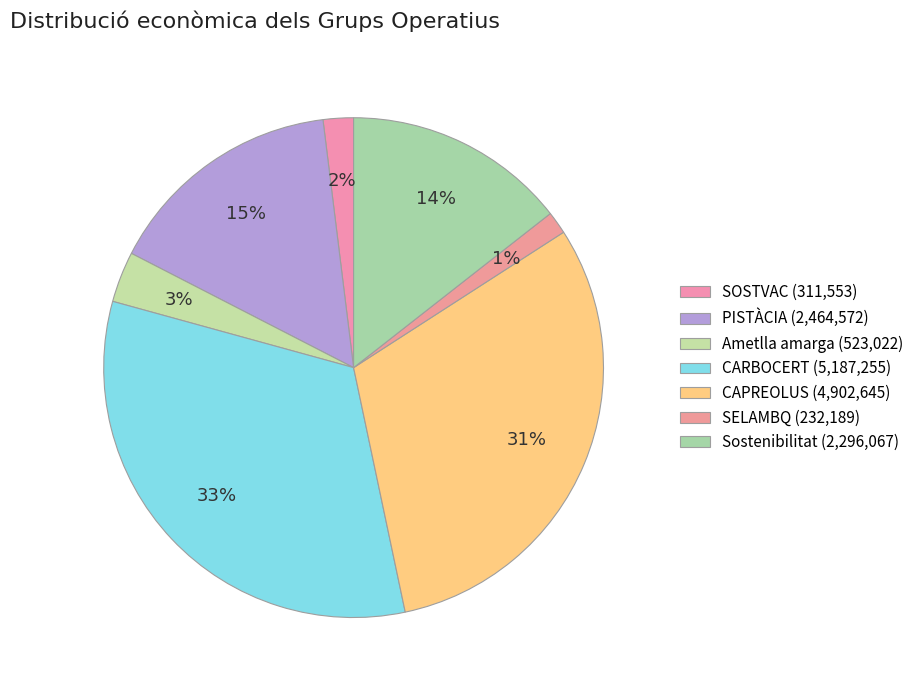

What is the smallest slice in the pie chart?

SELAMBQ